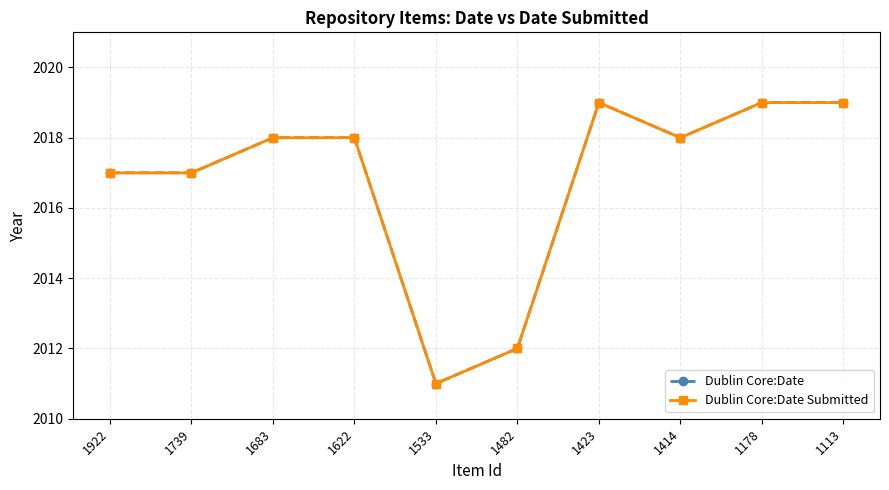

How many interior local peaks does the Dublin Core:Date Submitted series have?

1